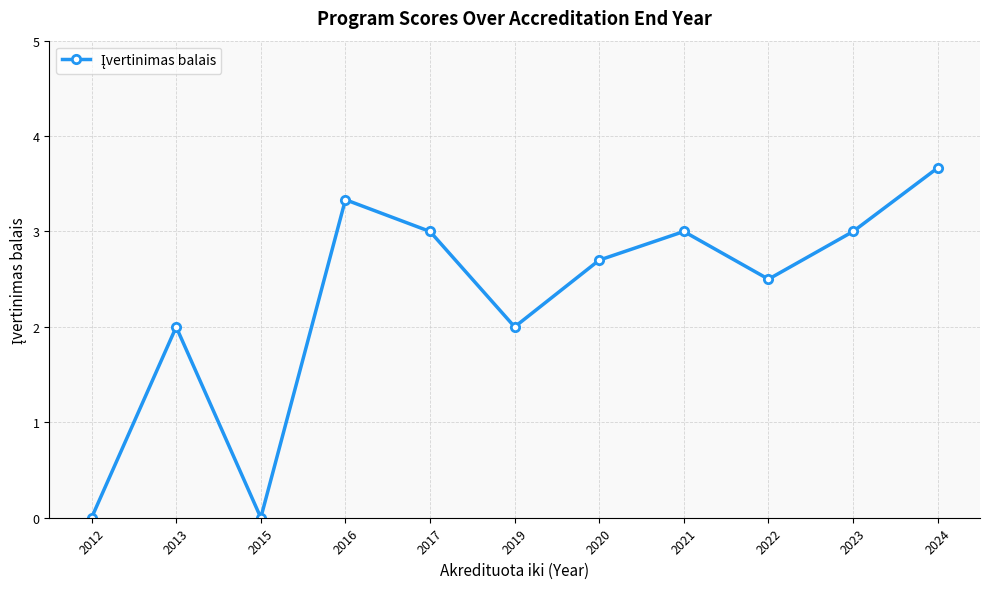

What is the sum of the values at 2017 and 2024?

6.7